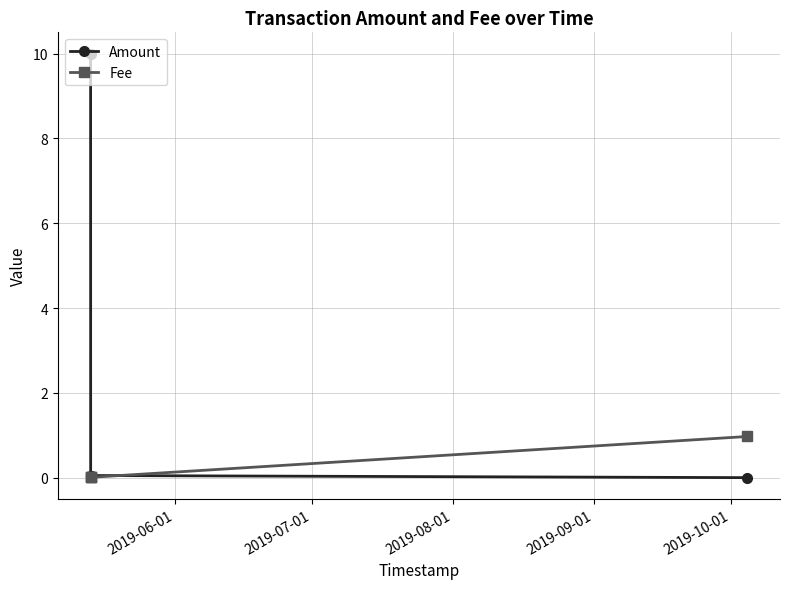

What are all the series names shown in the legend?

Amount, Fee